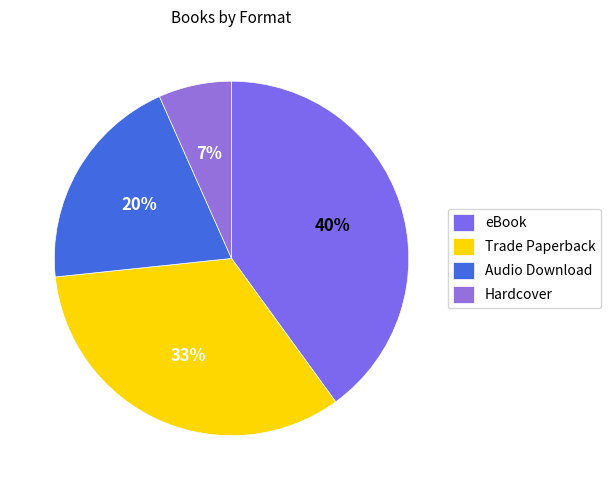

To the nearest percent, what is the difference between the largest and smallest slice percentages?

33%